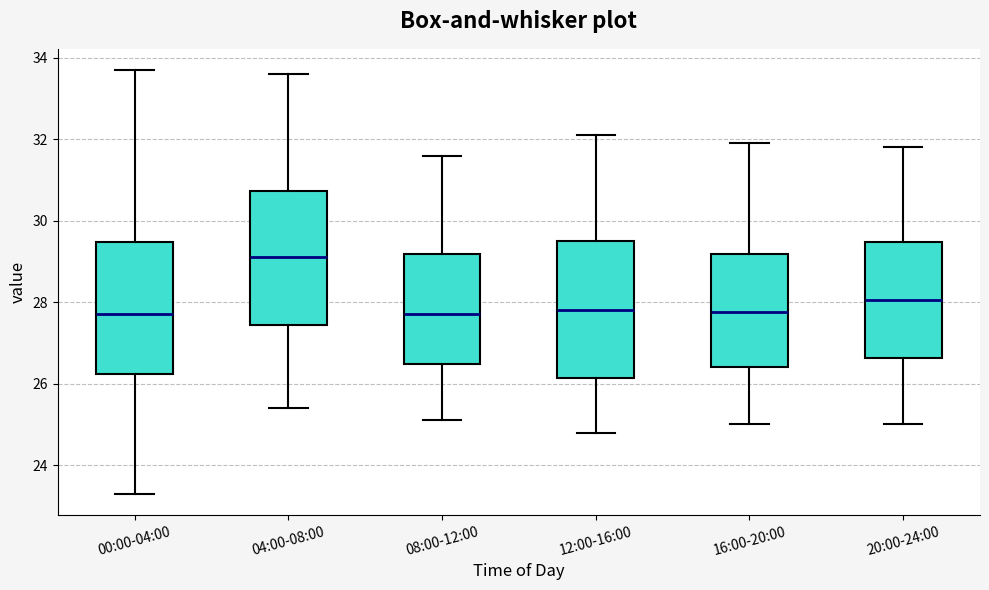

Which box's median line is the highest?

04:00-08:00